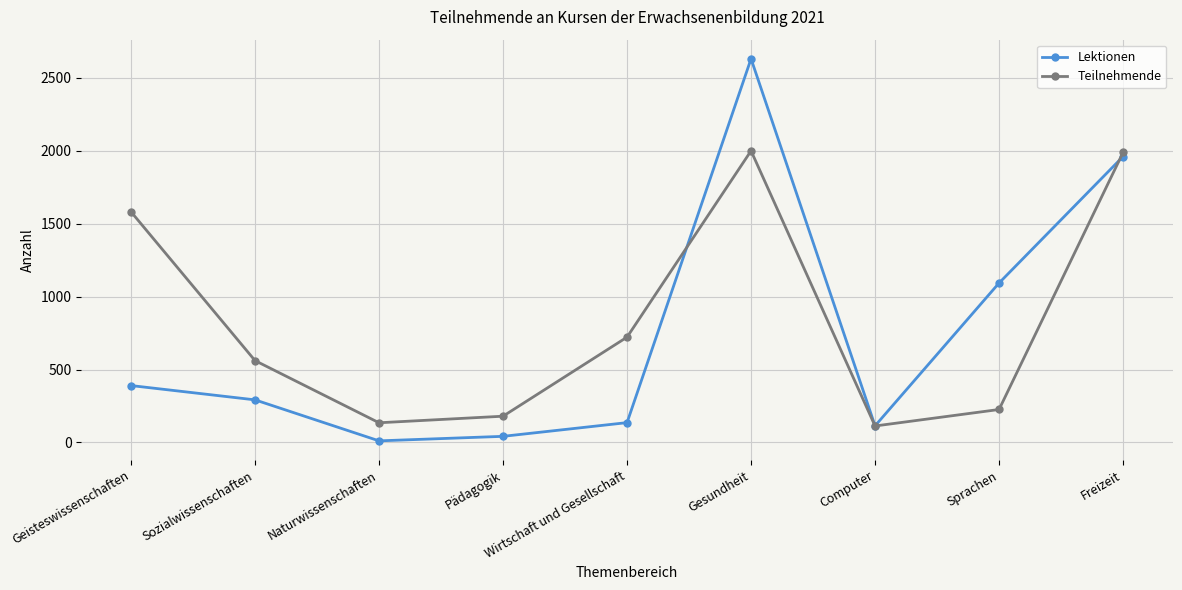

Read the Lektionen value at Geisteswissenschaften.

390